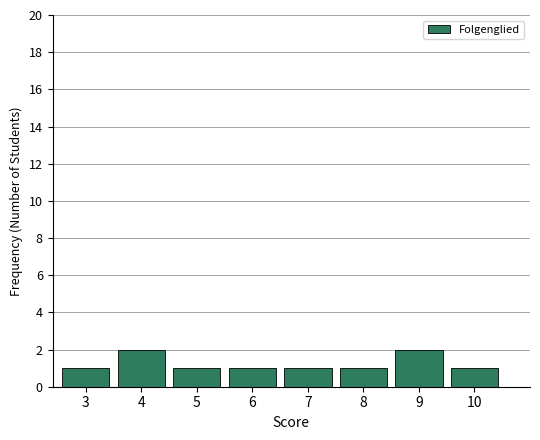

Reading left to right, extract all data points from this chart.

3=1	4=2	5=1	6=1	7=1	8=1	9=2	10=1